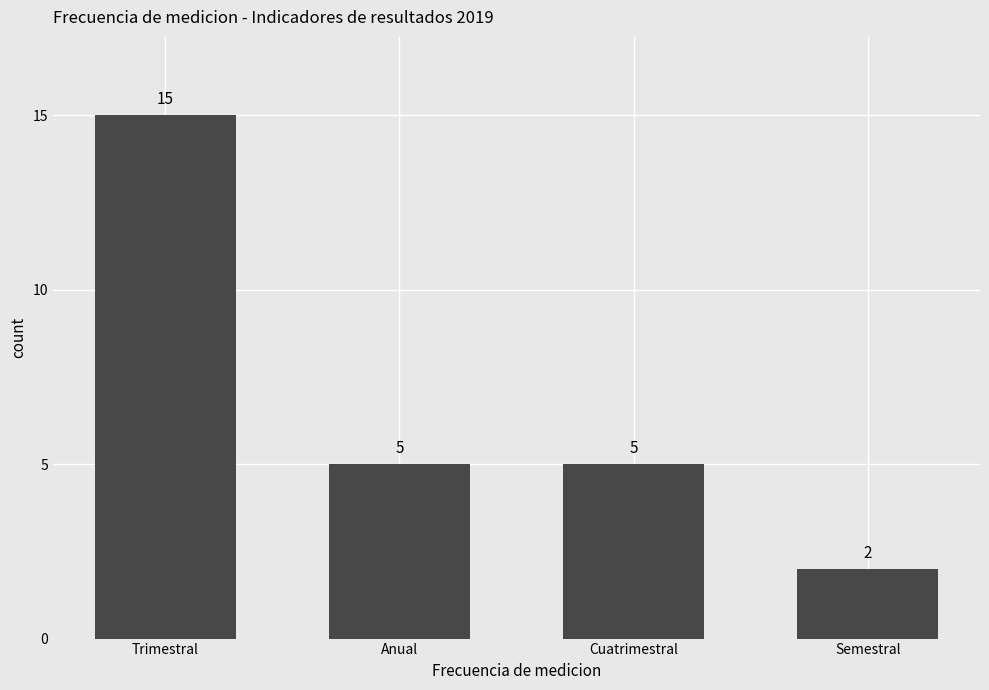

At which label does the data first exceed 5?

Trimestral